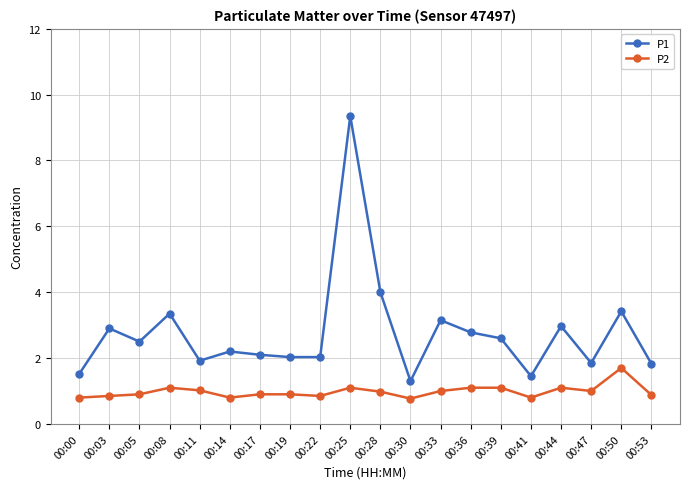

At which category does P1 reach its first local peak?

00:03